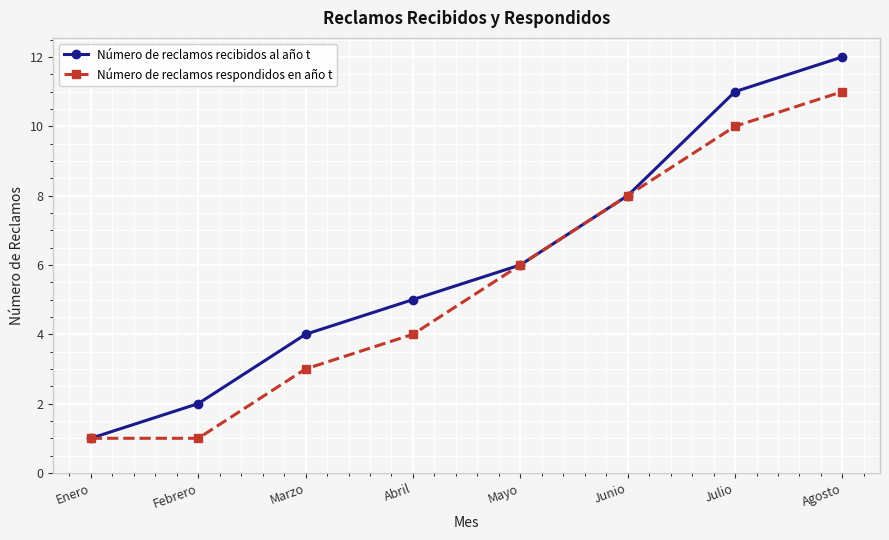

At which category is the sum across all series the highest?

Agosto